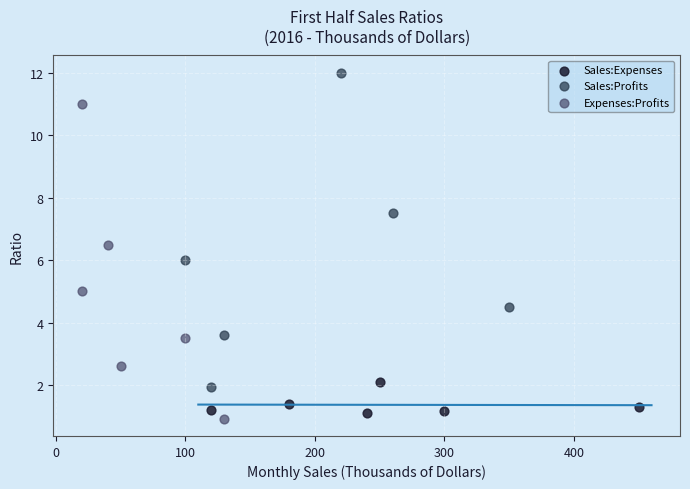

Which series contains the highest Y value?

Sales:Profits